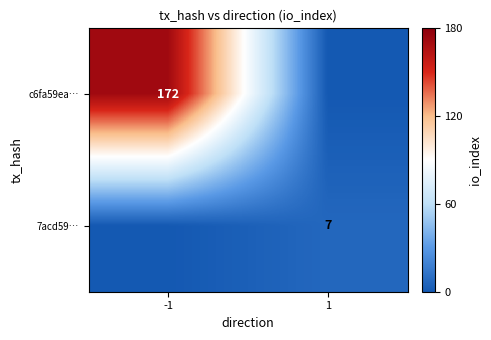

Is the value of 7acd59… at 1 greater than the value of c6fa59ea… at -1?

No